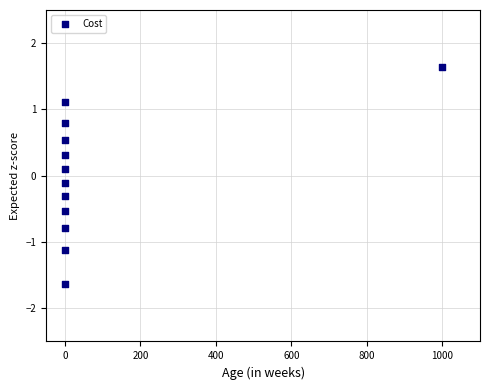

What is the range of X values (max minus min)?

1000.0